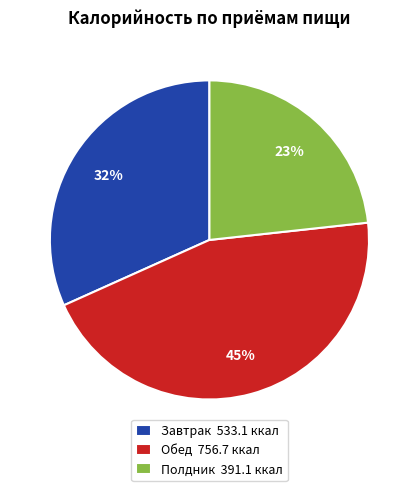

Which has a higher value, Завтрак 533.1 ккал or Обед 756.7 ккал?

Обед 756.7 ккал